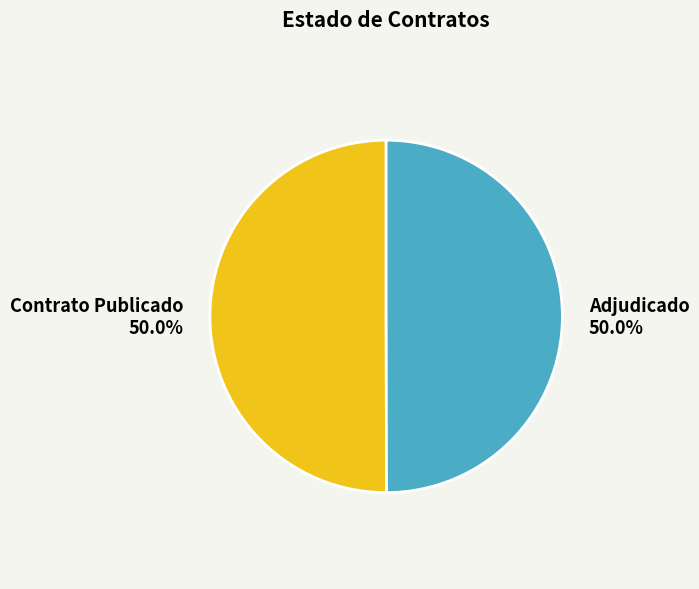

What portion of the pie excludes Adjudicado?

50.0%